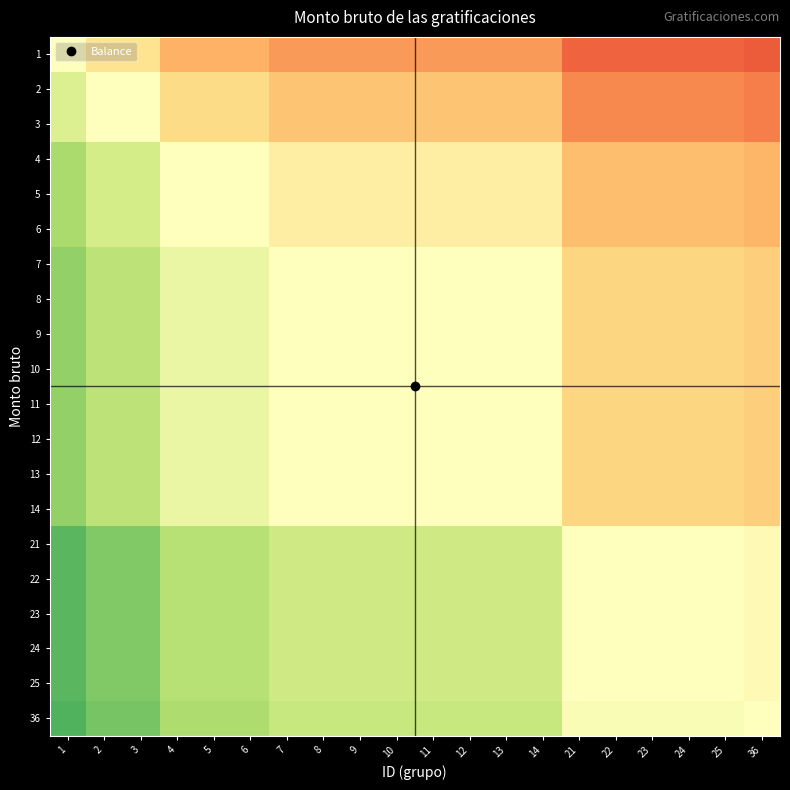

List the series in order of their peak value, highest first.

36, 21, 22, 23, 24, 25, 7, 8, 9, 10, 11, 12, 13, 14, 4, 5, 6, 2, 3, 1